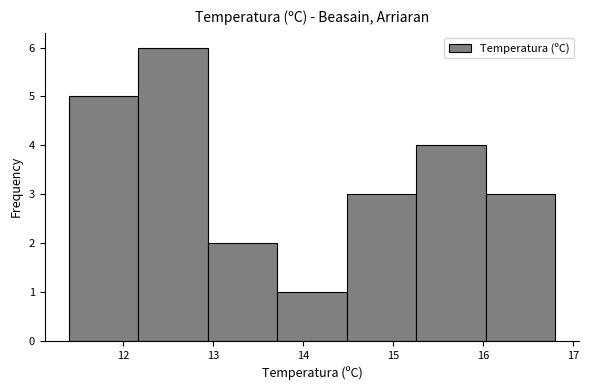

What is the height of the bar covering 16.0 to 16.8 on the x-axis? Neither the bar edges nor the heights are printed on the chart, so give them approximately, as read against the axes.

3